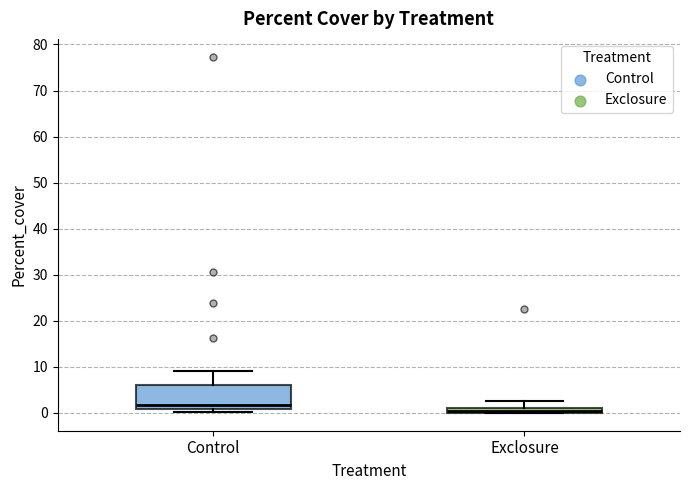

Comparing the boxes themselves (not the whiskers), which one is the tallest?

Control